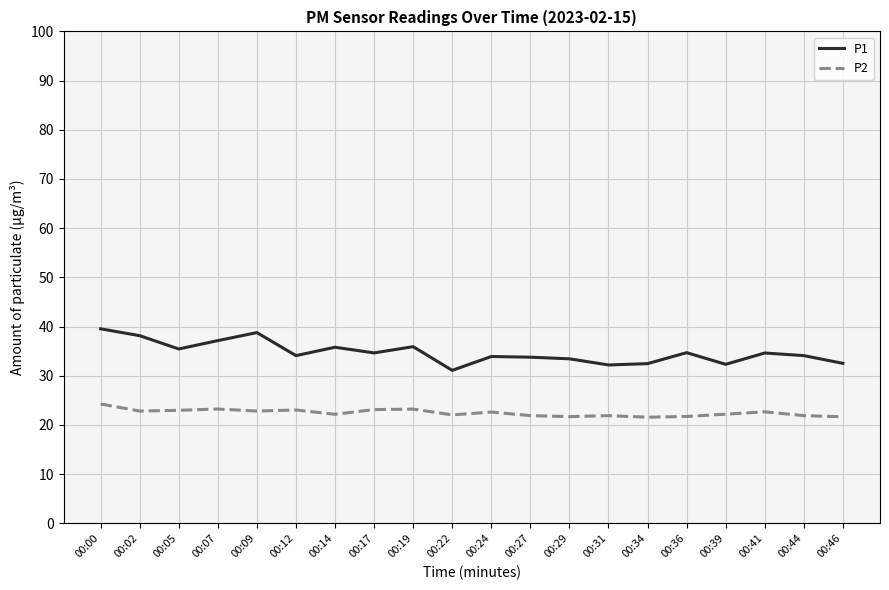

List the series in order of their overall mean, lowest first.

P2, P1